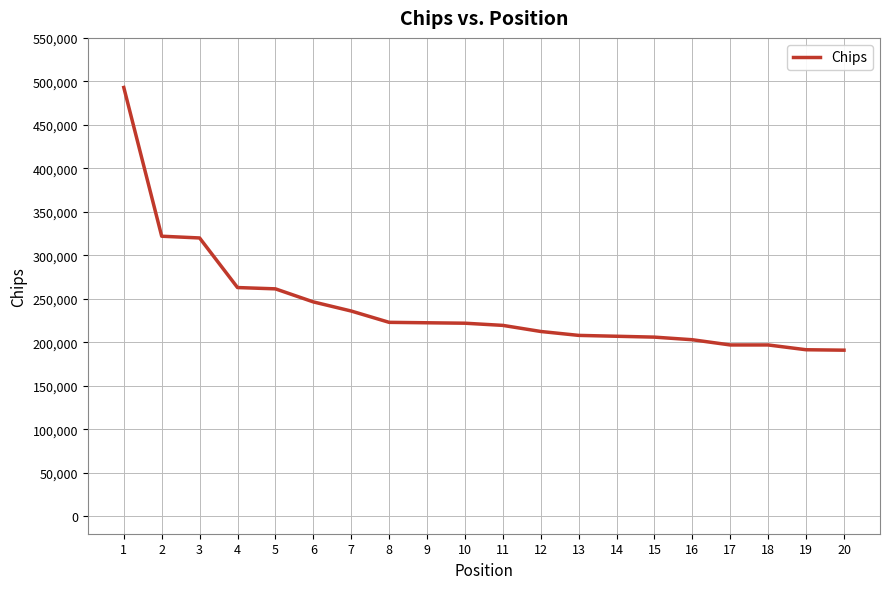

Is it true that the value at 1 is 788859?

False